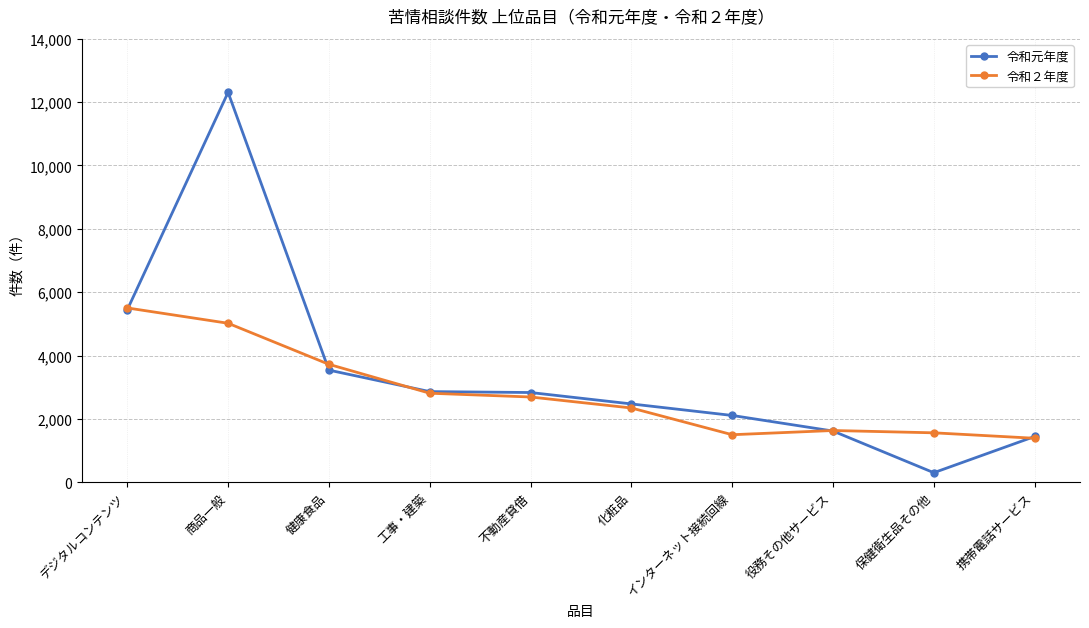

Is it true that 令和２年度 equals 748 at 携帯電話サービス?

False